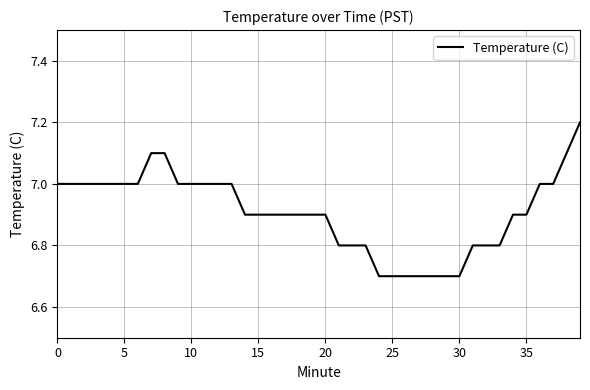

What is the difference between the second highest and minimum values?

0.4